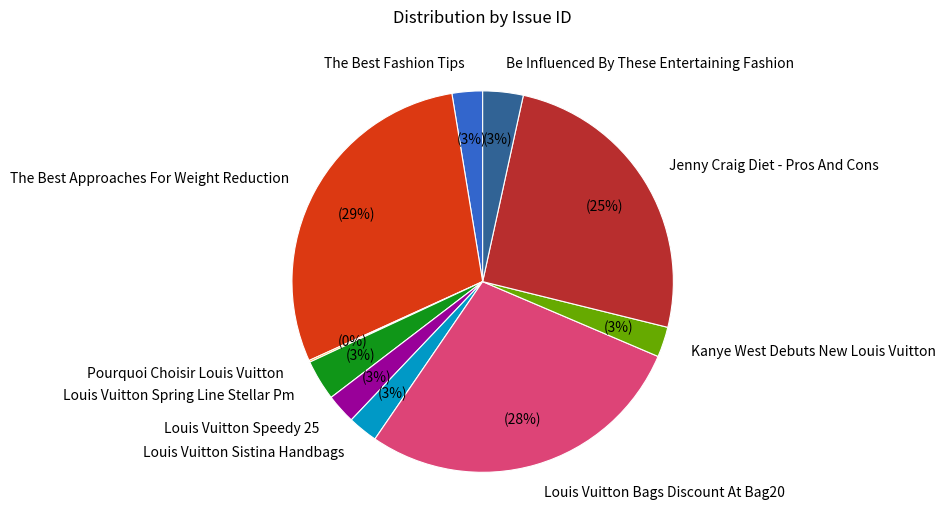

Does any single category account for the majority?

No